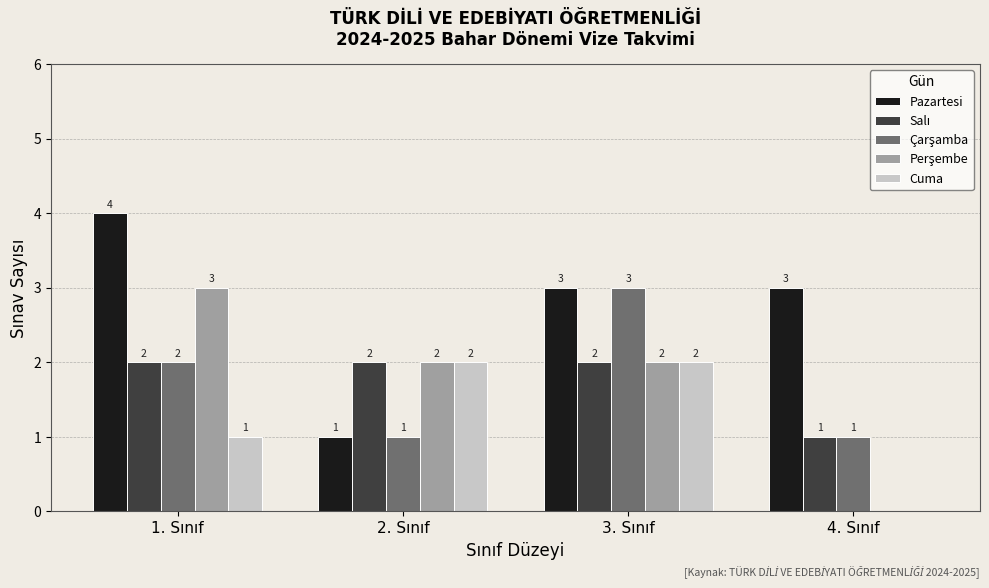

Which series has the largest total across all categories?

Pazartesi